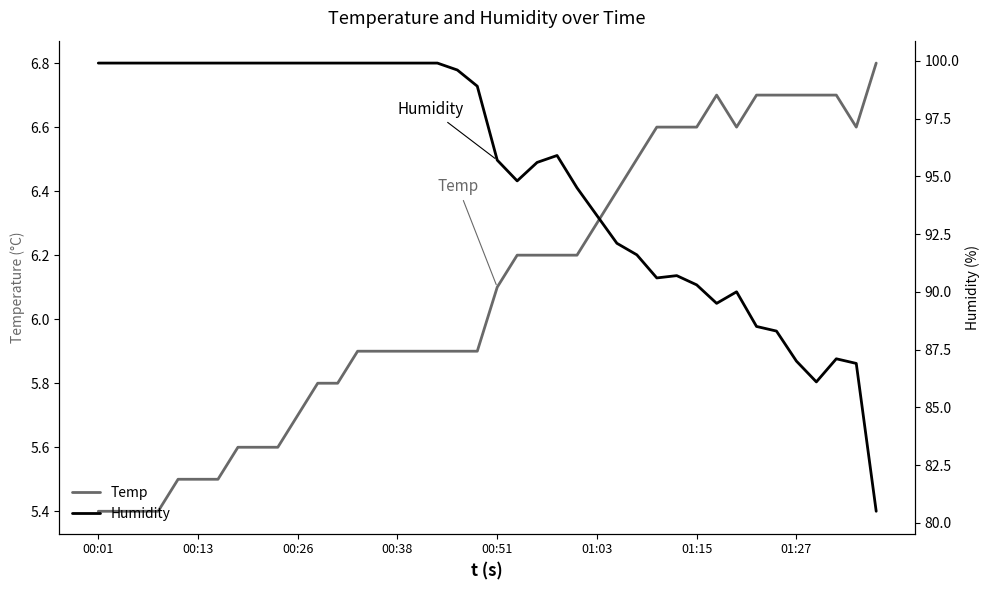

Which series has the largest total across all categories?

Humidity